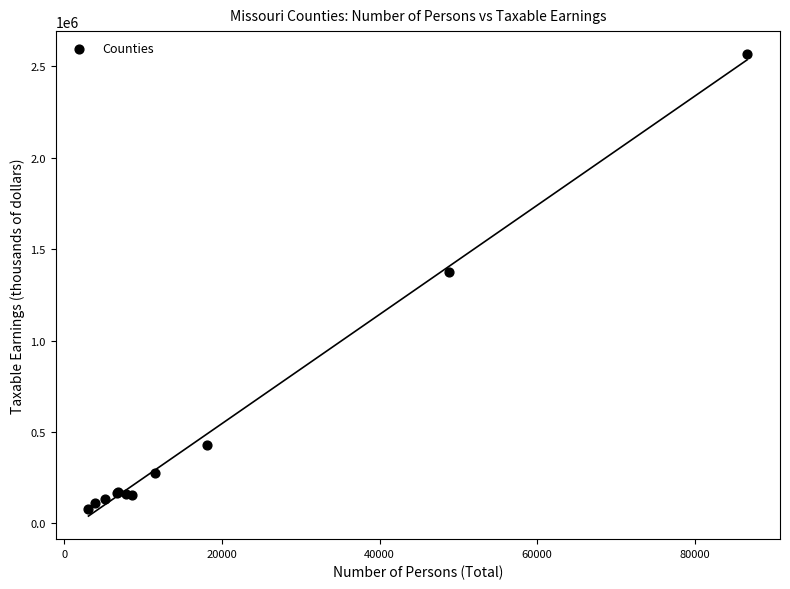

What Y value in the scatter plot is closest to 1322615?

1376483